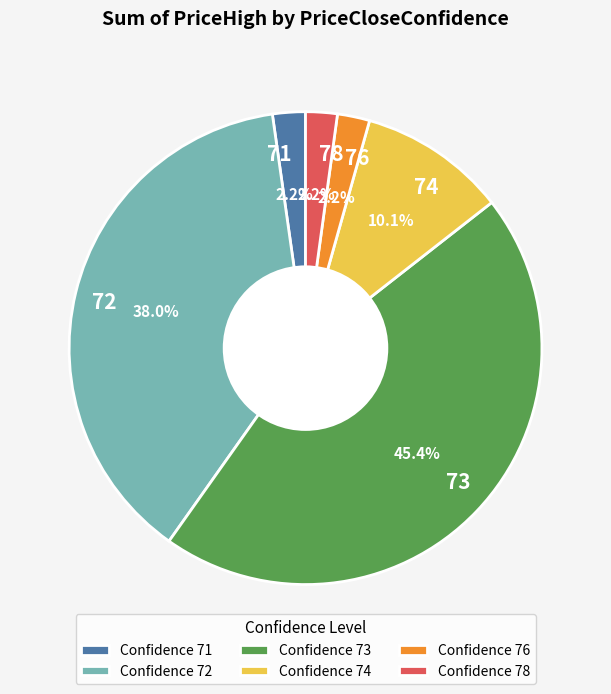

Which has a higher value, 76 or 72?

72